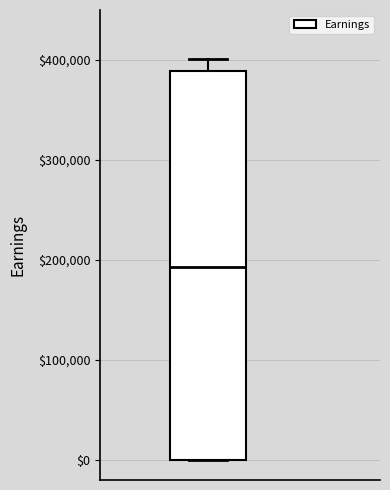

Read this box plot against the y-axis: the position of the median line, the range covered by the box, and the ends of both whiskers. The values are not printed on the chart, so give them approximately, as read against the axis.

median 190000, box 0 to 390000, whiskers 0 to 400000